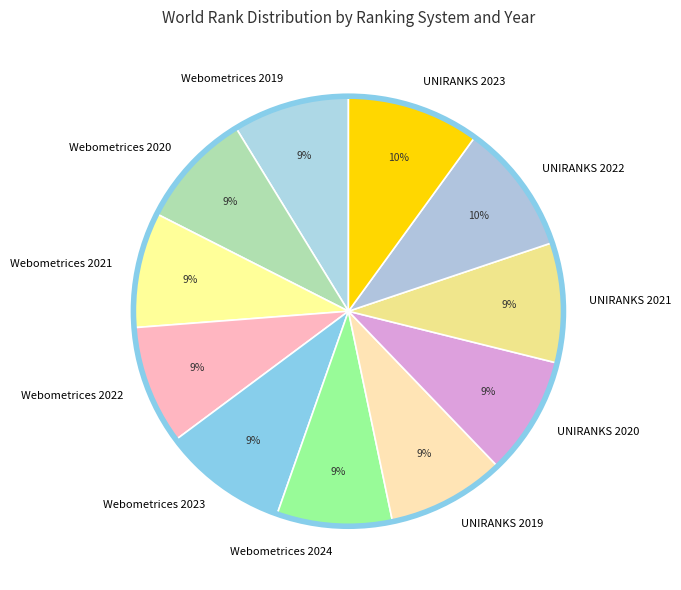

Is the sum of UNIRANKS 2021 and UNIRANKS 2020 greater than half?

No